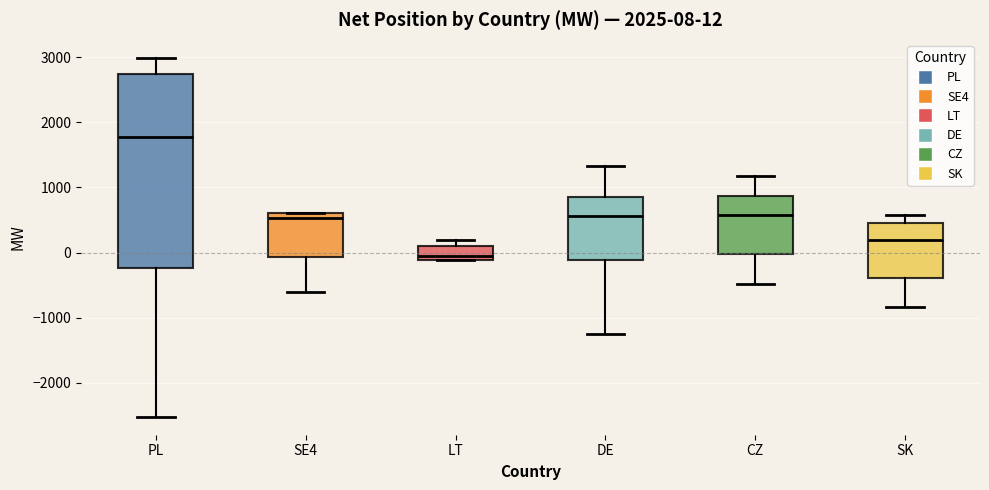

Which box is the tallest, from its lower edge to its upper edge?

PL